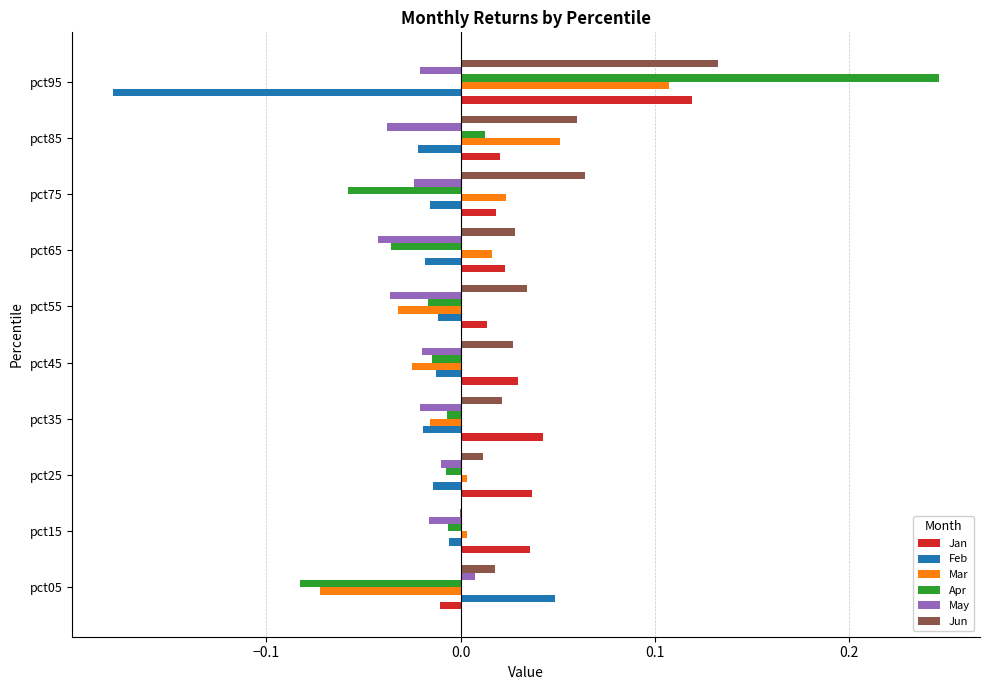

What is the total value across all series at pct95?

0.4